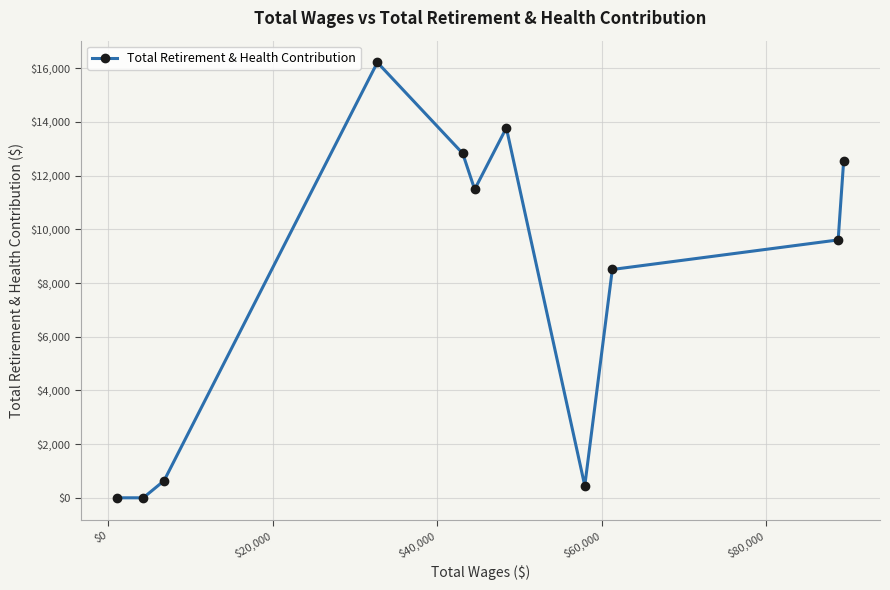

How many points are higher than both their immediate neighbors (excluding endpoints)?

2